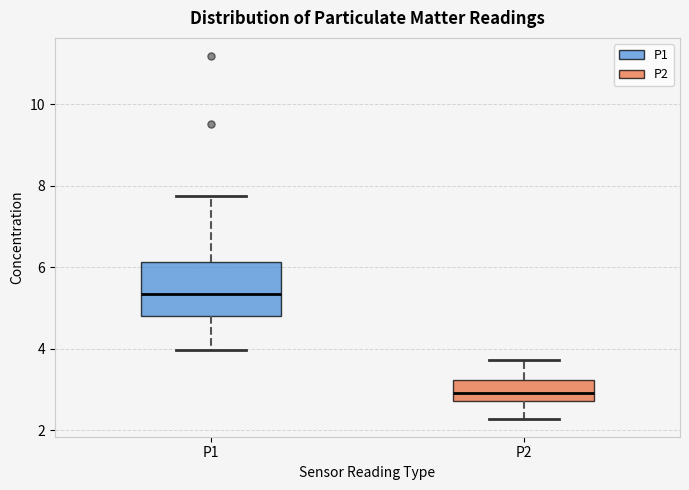

Where does the lower whisker of the box for P2 end on the y-axis? The values are not printed on the chart, so give them approximately, as read against the axis.

2.2